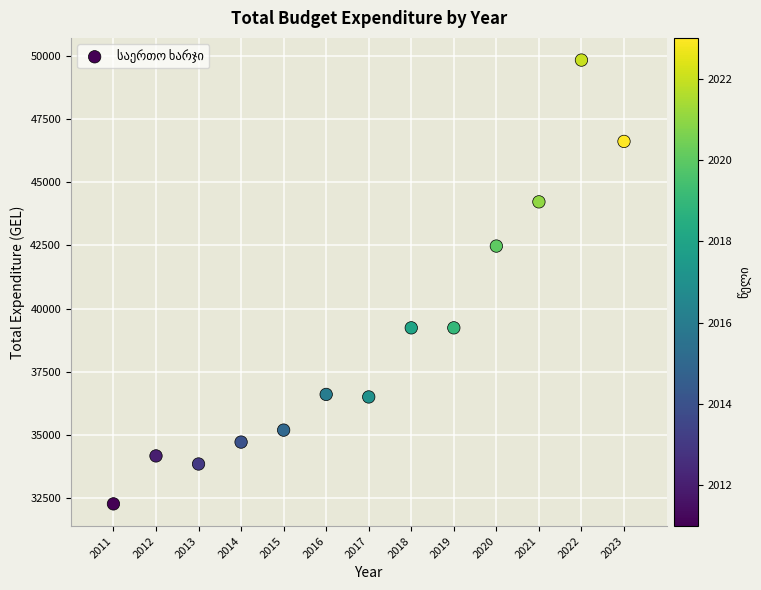

What Y value in the scatter plot is closest to 41054?

42476.9